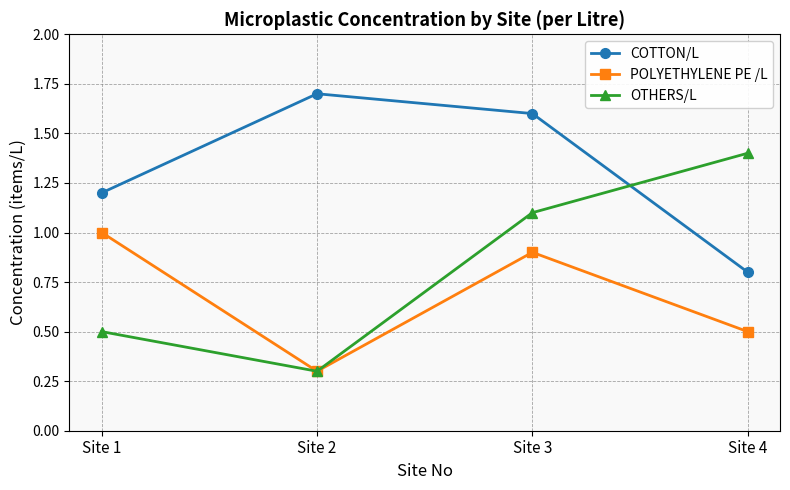

What are all the series names shown in the legend?

COTTON/L, POLYETHYLENE PE /L, OTHERS/L